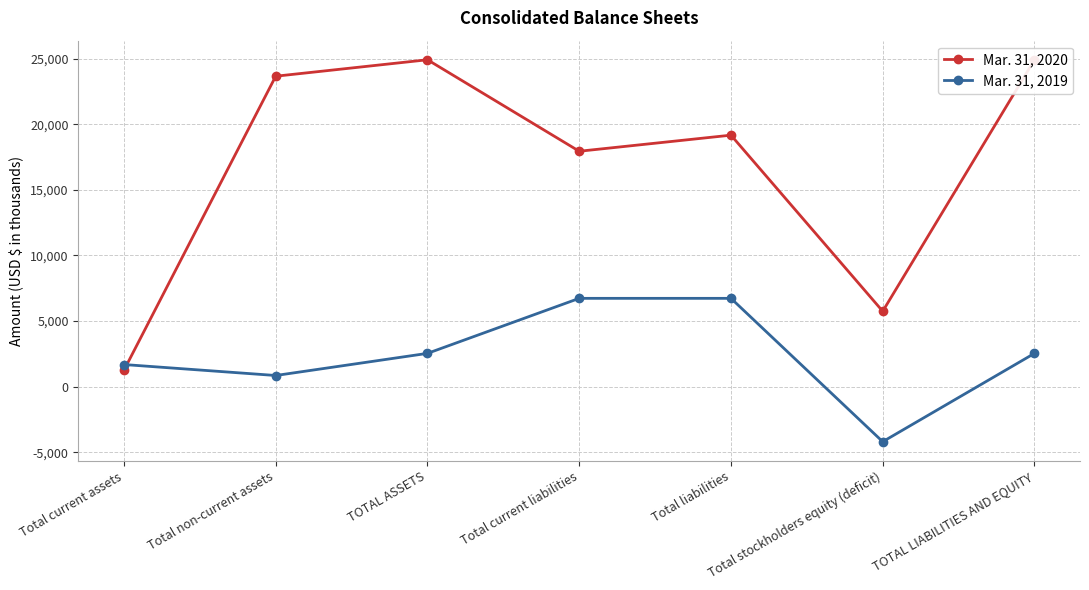

What is the difference between the maximum and second lowest values in the Mar. 31, 2019 series?

5881